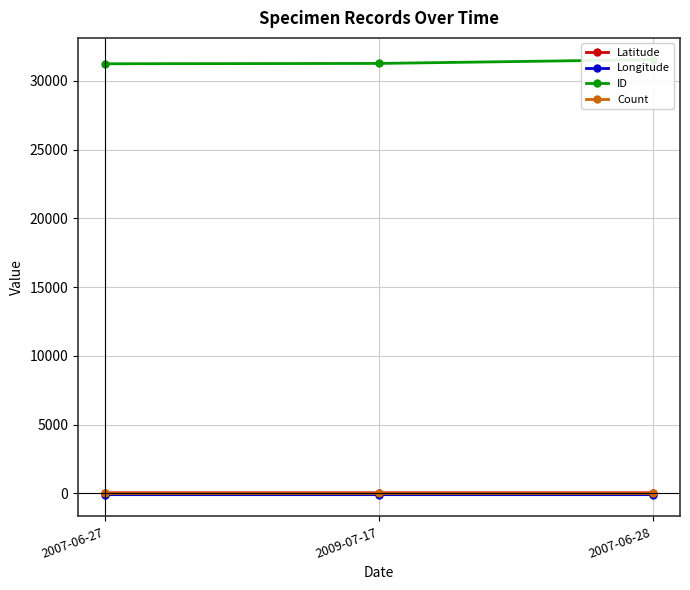

What is the total value across all series at 2007-06-27?

31202.6